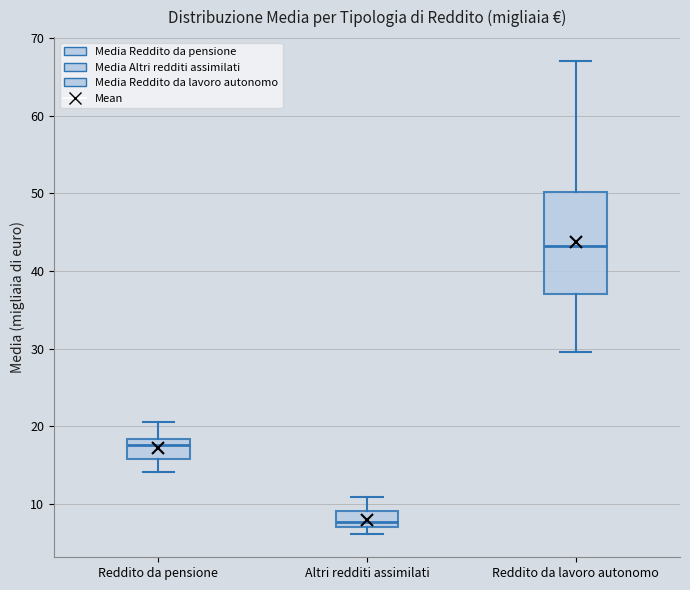

Reading left to right, transcribe this box plot: for each box, give where its median line is, the range the box spans, and where its two whiskers end, as read against the y-axis. The values are not printed on the chart, so give them approximately, as read against the axis.

Reddito da pensione: median 18 (just below the box's upper edge), box 16 to 18, whiskers 14 to 21
Altri redditi assimilati: median 8, box 7 to 9, whiskers 6 to 11
Reddito da lavoro autonomo: median 43, box 37 to 50, whiskers 30 to 67